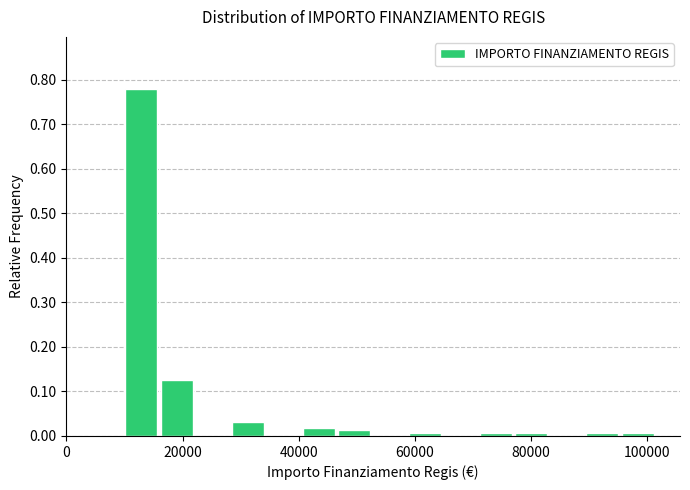

Around what value on the x-axis is the tallest bar? Give the approximate position of its centre, as read against the axis.

12000